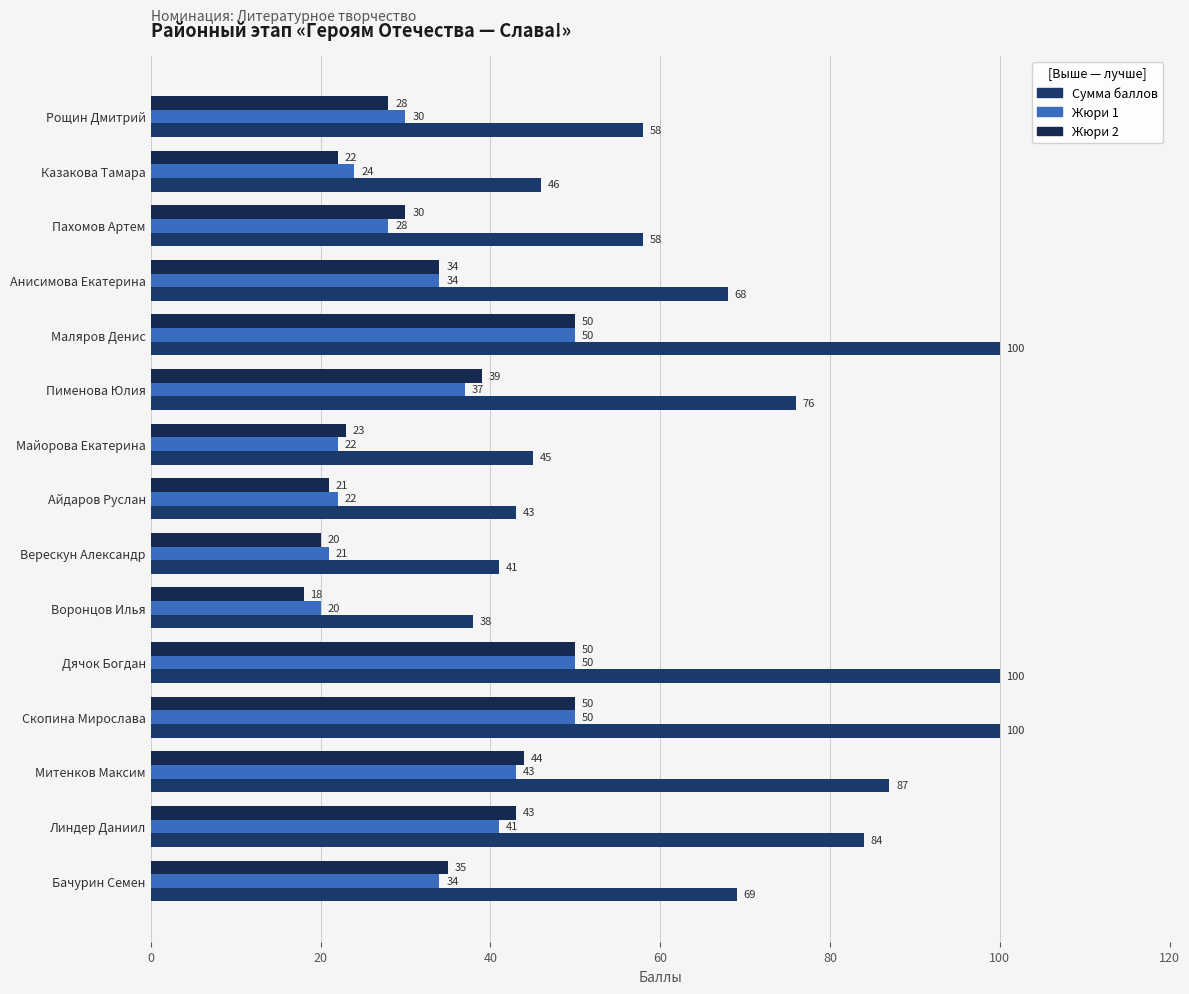

What is the difference between the maximum and second lowest values in the Жюри 1 series?

29